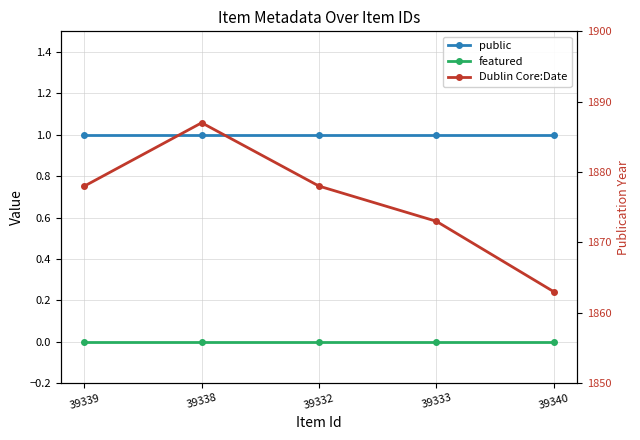

True or false: Dublin Core:Date has a value of 1887 at 39338.

True